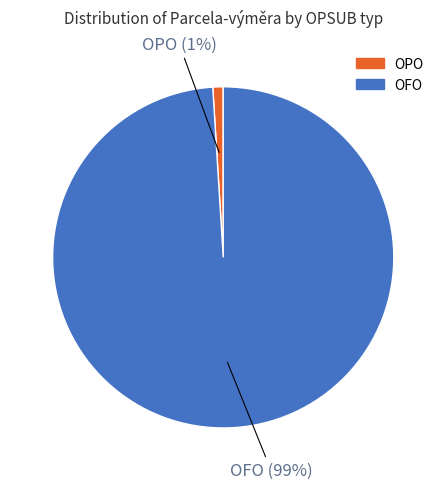

Which has a higher value, OPO or OFO?

OFO